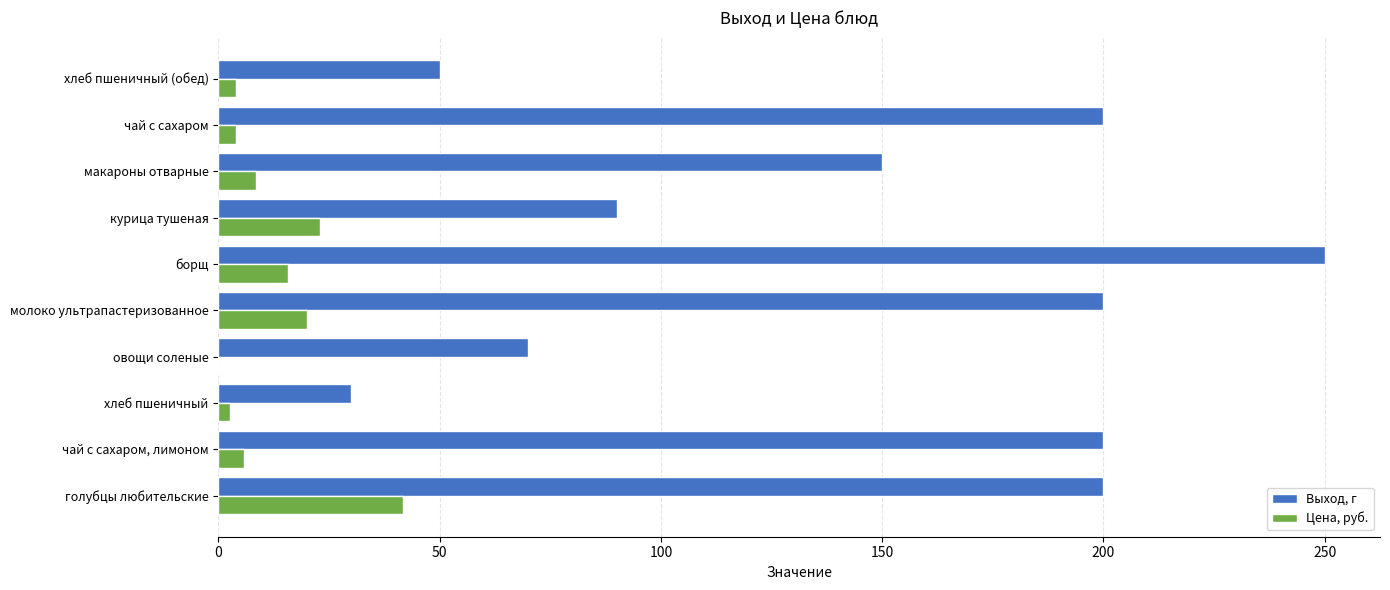

Which series has the widest spread of values?

Выход, г